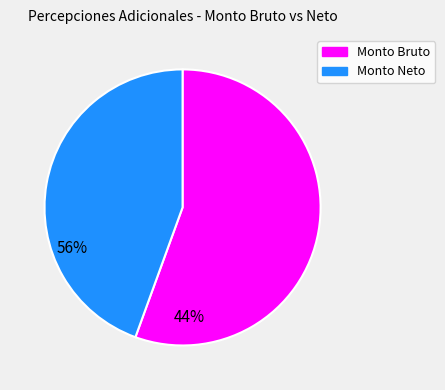

Is there any slice that represents more than half of the pie?

Yes